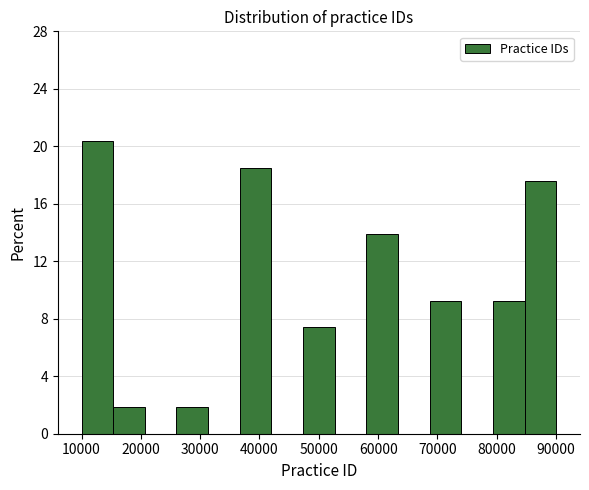

Reading left to right, transcribe this chart: for each bar, give the range it covers on the x-axis and its height. Neither the bar edges nor the heights are printed on the chart, so give them approximately, as read against the axes.

10000 to 15000: 20.5
15000 to 21000: 2.0
21000 to 26000: 0
26000 to 31000: 2.0
31000 to 37000: 0
37000 to 42000: 18.5
42000 to 47000: 0
47000 to 53000: 7.5
53000 to 58000: 0
58000 to 63000: 14.0
63000 to 69000: 0
69000 to 74000: 9.5
74000 to 79000: 0
79000 to 85000: 9.5
85000 to 90000: 17.5